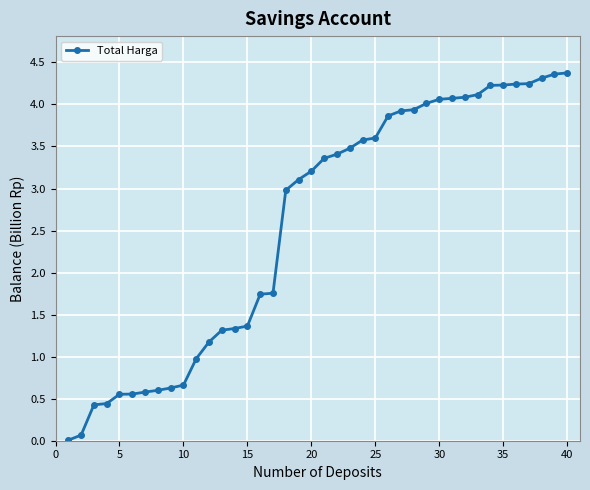

What is the value of the 13th point from the left?

1.3